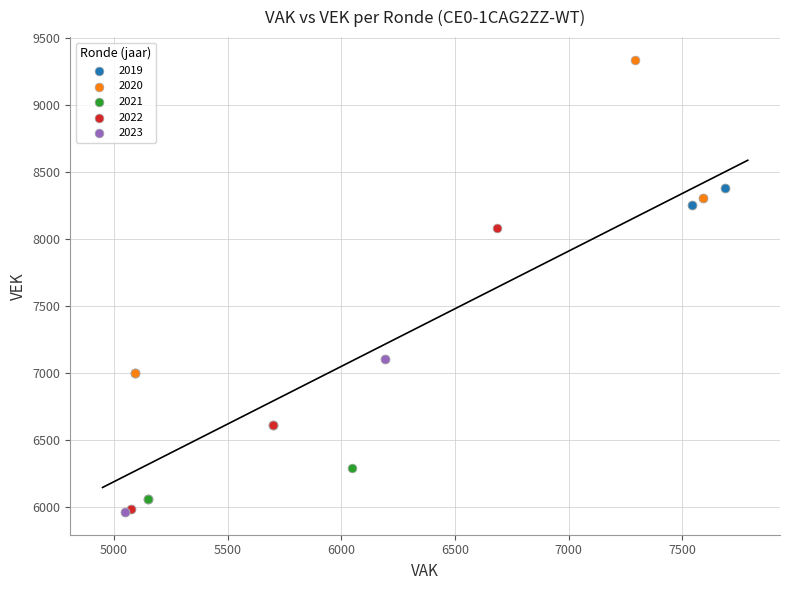

What are all the series names shown in the legend?

2019, 2020, 2021, 2022, 2023